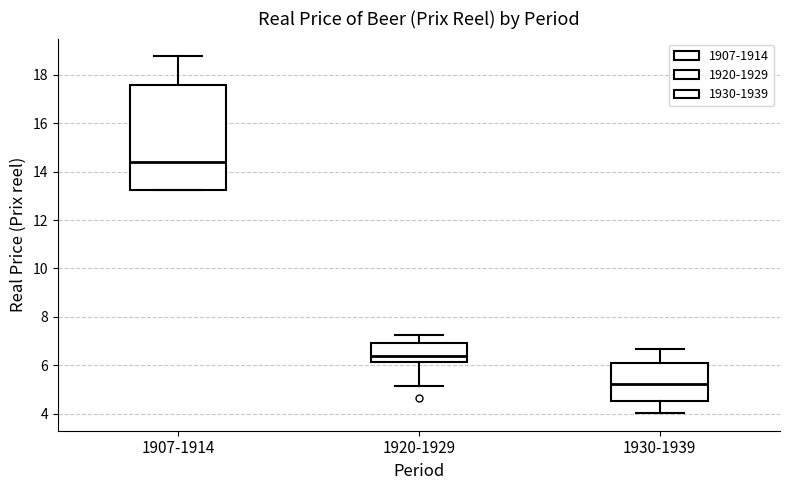

Where does the upper whisker of the box for 1920-1929 end on the y-axis? The values are not printed on the chart, so give them approximately, as read against the axis.

7.2